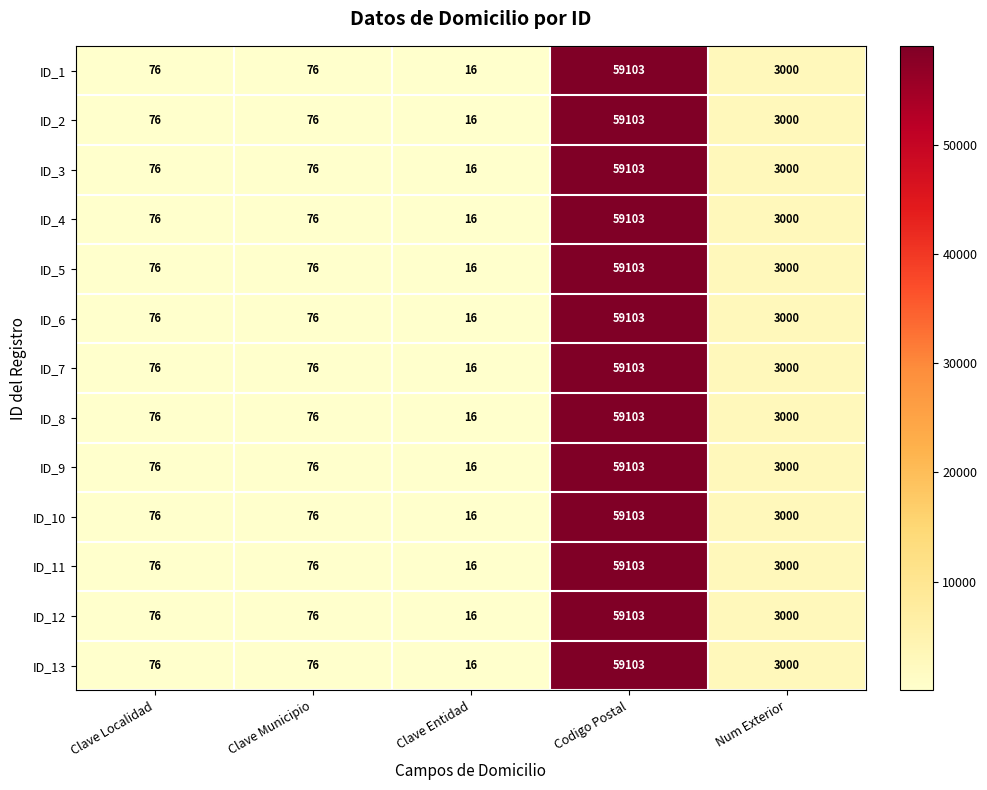

What is the total value across all series at Clave Localidad?

988